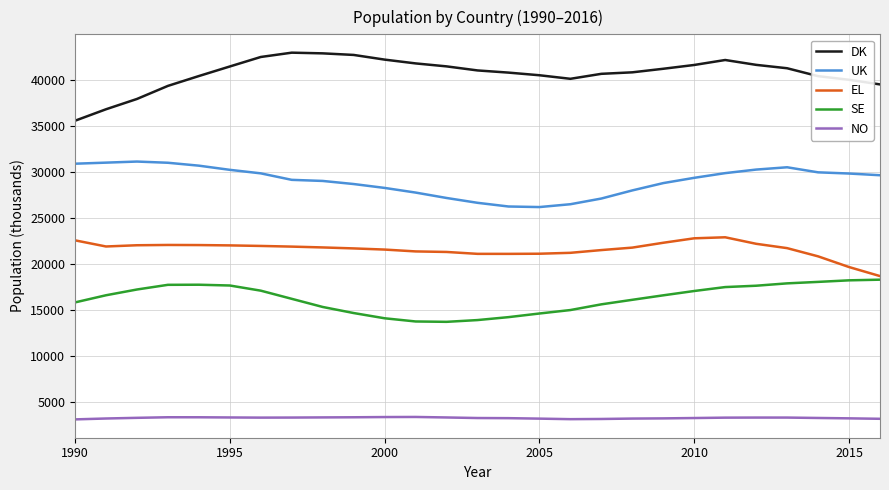

True or false: NO and SE cross at least once.

False